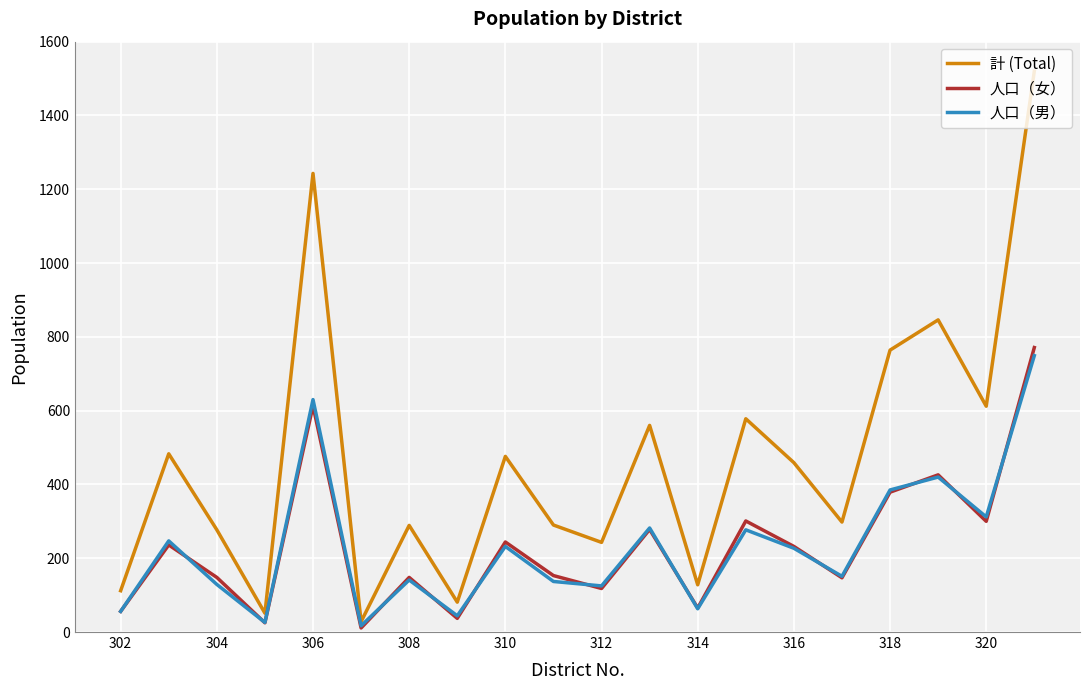

What is the greatest value displayed?

1520